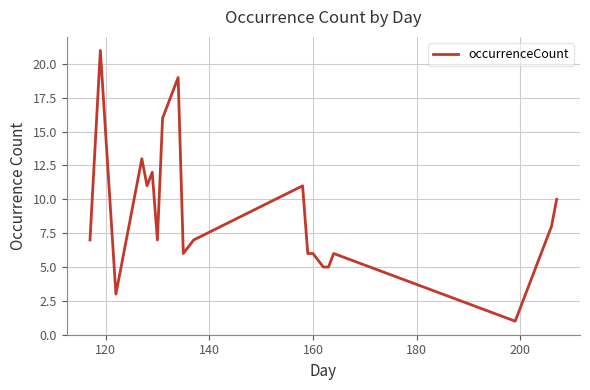

Count the number of categories in the chart.

20